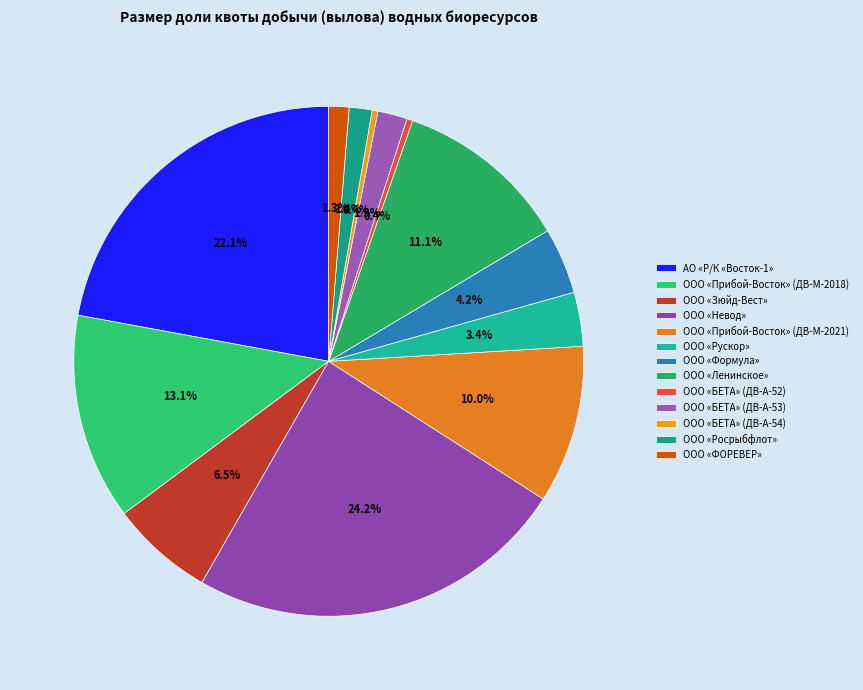

Is it true that ООО «БЕТА» (ДВ-А-53) is 1% of the pie?

False